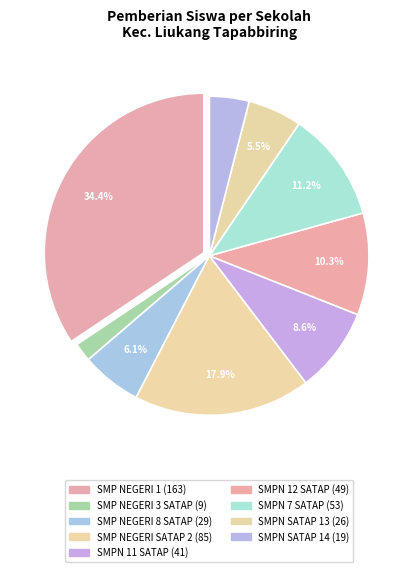

To the nearest percent, what percentage of the pie is SMPN 11 SATAP?

9%